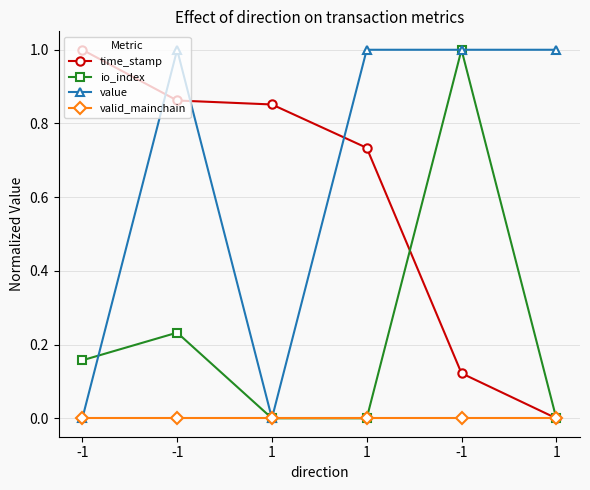

What is the label of the 4th point from the right?

1